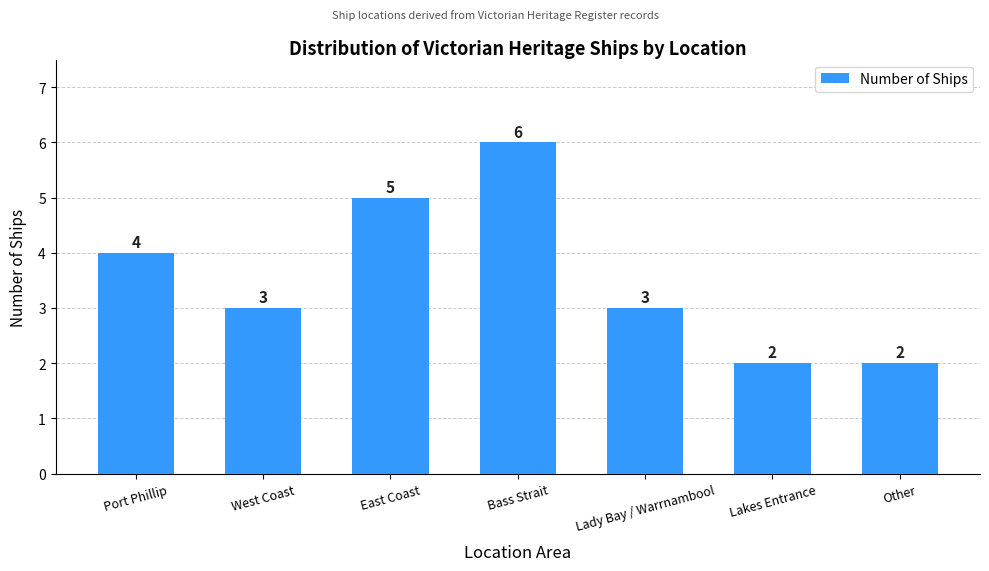

What is the difference between the values at Bass Strait and Lakes Entrance?

4